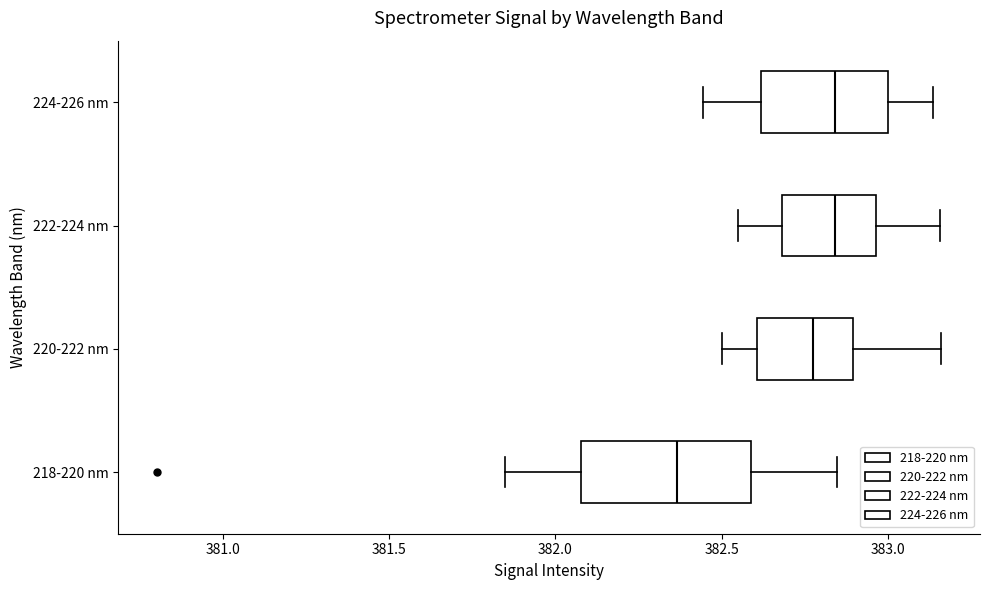

Reading bottom to top, transcribe this box plot: for each box, give where its median line is, the range the box spans, and where its two whiskers end, as read against the x-axis. The values are not printed on the chart, so give them approximately, as read against the axis.

218-220 nm: median 382.35, box 382.10 to 382.60, whiskers 381.85 to 382.85
220-222 nm: median 382.80, box 382.60 to 382.90, whiskers 382.50 to 383.15
222-224 nm: median 382.85, box 382.70 to 382.95, whiskers 382.55 to 383.15
224-226 nm: median 382.85, box 382.60 to 383.00, whiskers 382.45 to 383.15